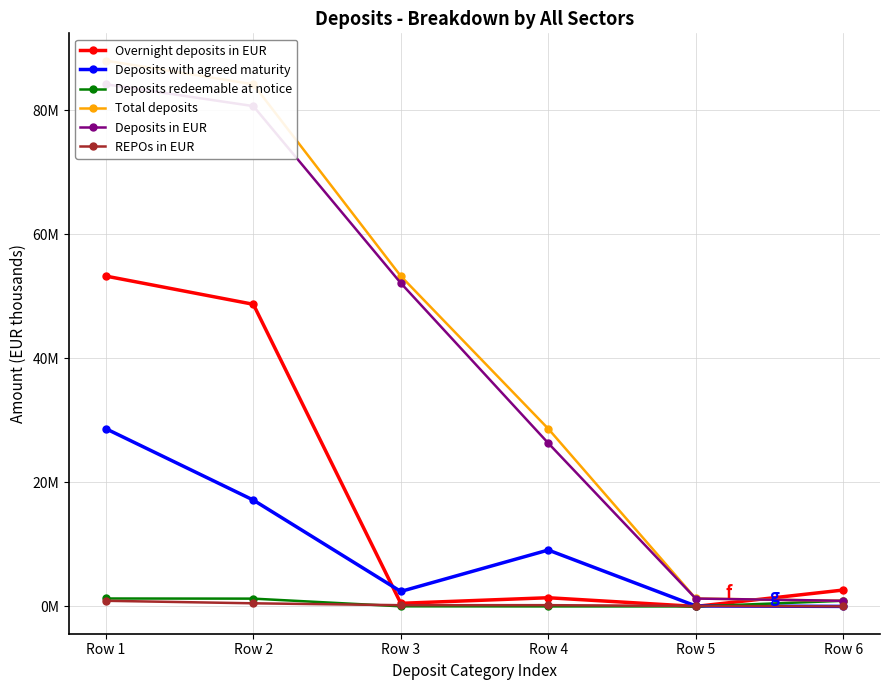

Count the number of data series in this chart.

6